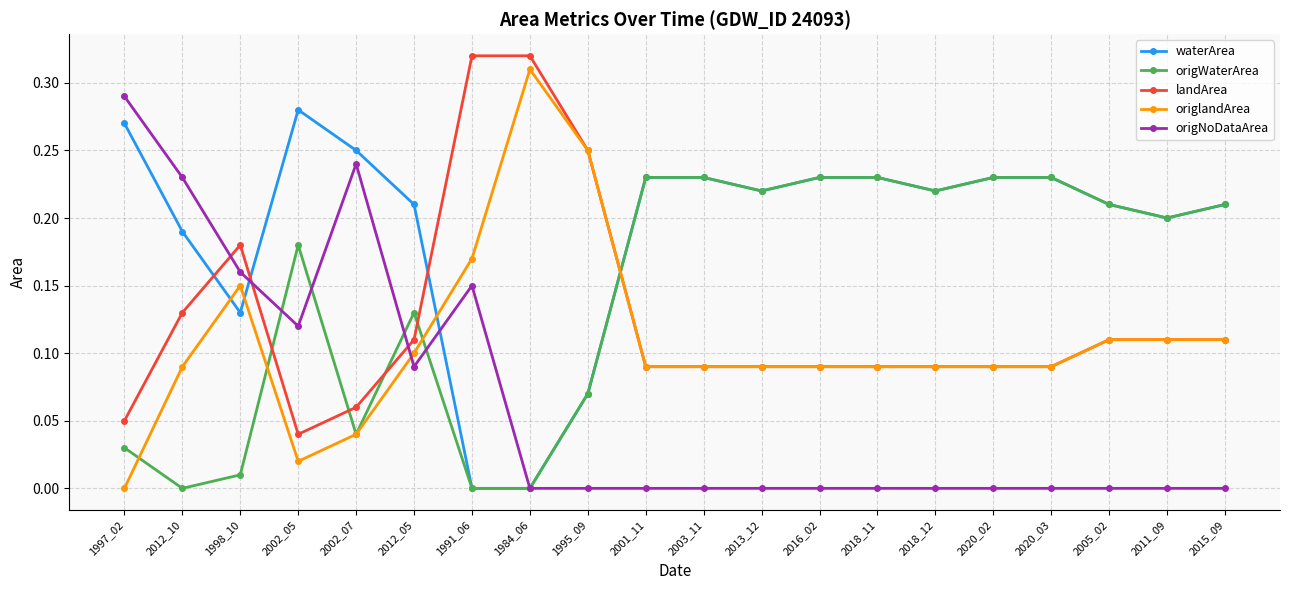

Where is the first local maximum for origNoDataArea?

2002_07